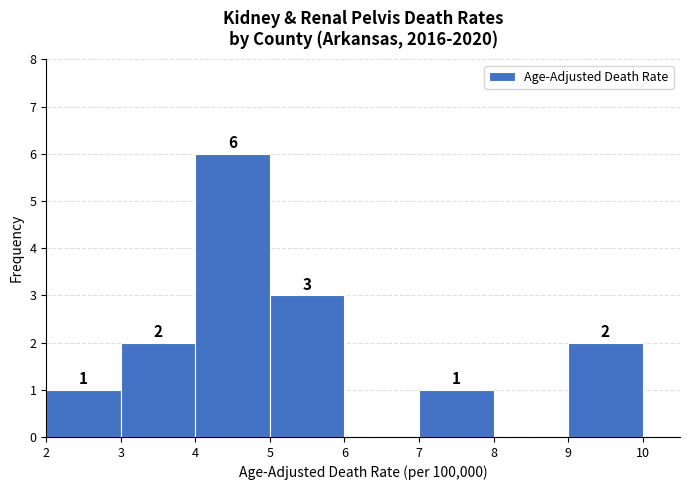

Which range on the x-axis has the tallest bar?

4 to 5